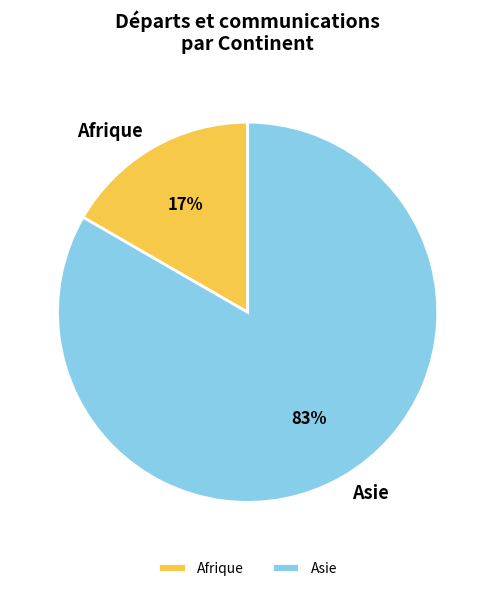

Which has a higher value, Afrique or Asie?

Asie